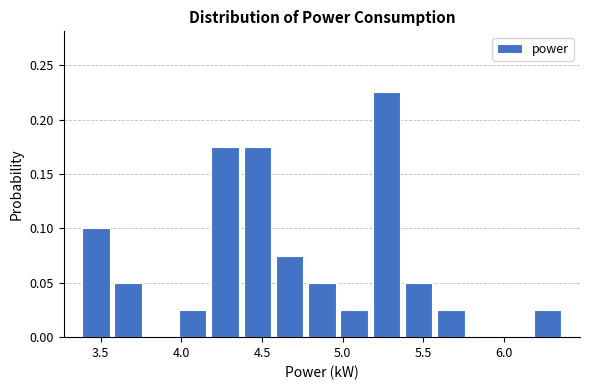

Which range on the x-axis has the tallest bar?

5.17 to 5.37